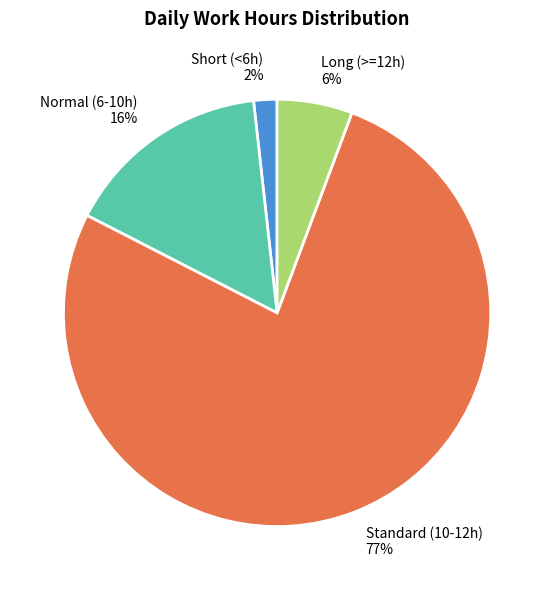

To the nearest percent, what portion does Short (<6h) represent?

2%